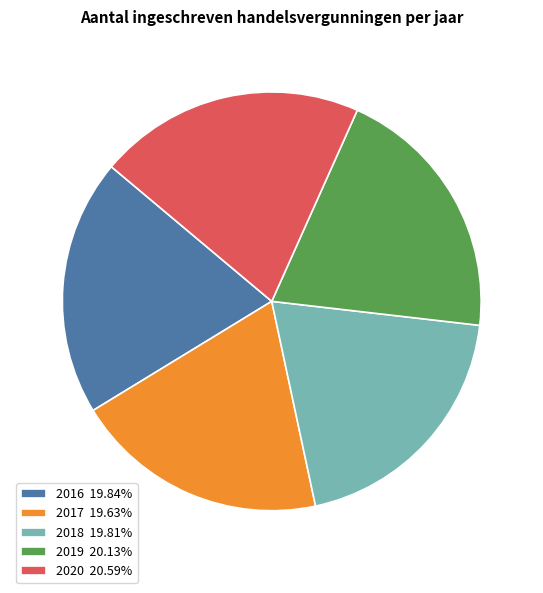

What is the ratio of the value at 2018 to the value at 2019?

1.0